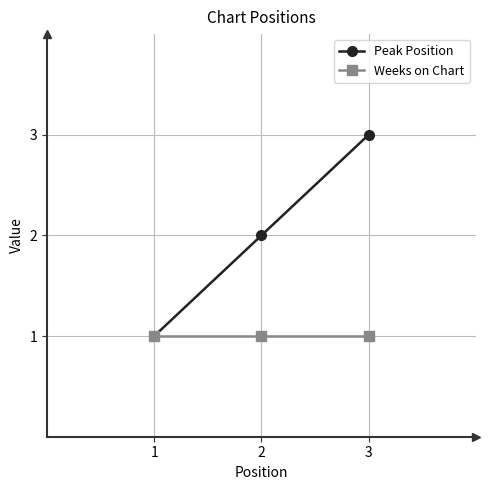

What is the difference between the maximum and minimum values in the Peak Position series?

2